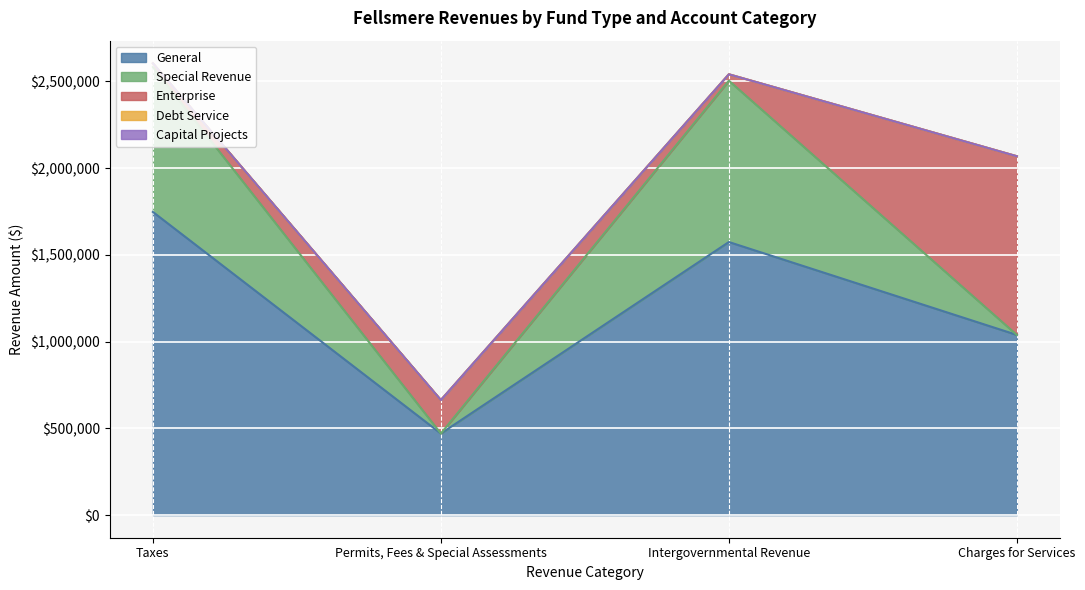

Rank the series at Charges for Services from lowest to highest value.

Special Revenue, Debt Service, Capital Projects, Enterprise, General